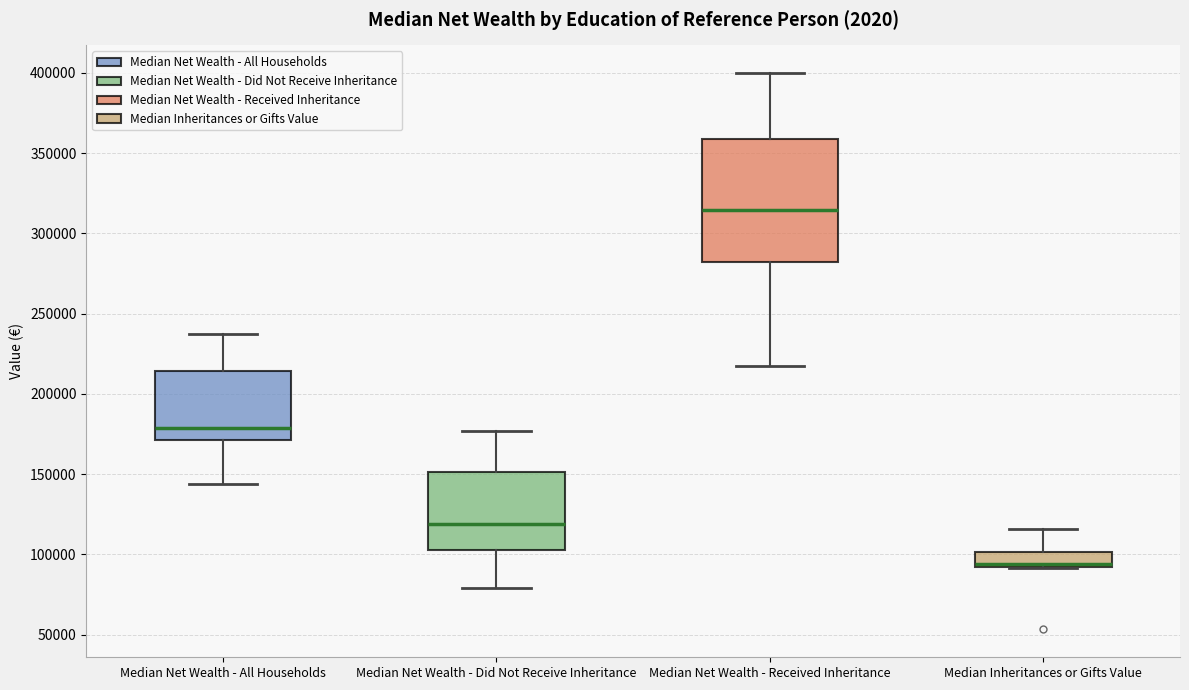

Where does the upper whisker of the box for Median Net Wealth - Did Not Receive Inheritance end on the y-axis? The values are not printed on the chart, so give them approximately, as read against the axis.

175000